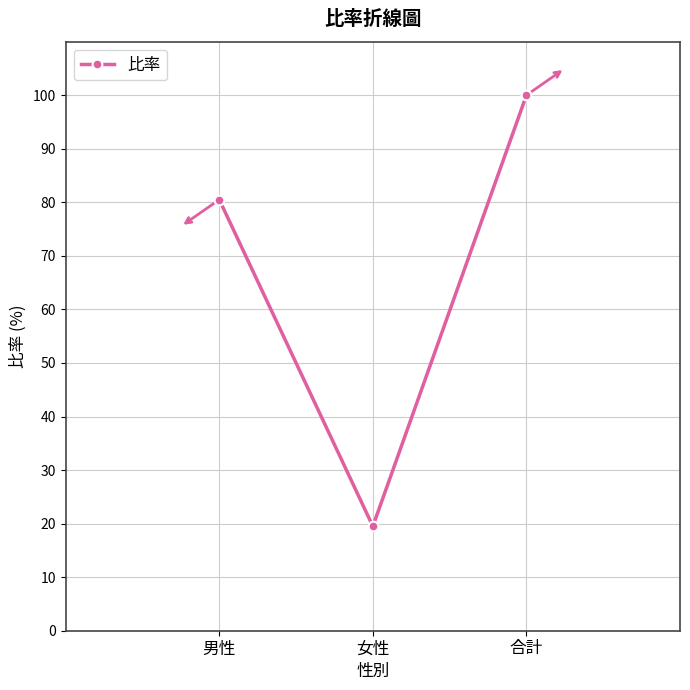

Rank the categories by value from lowest to highest.

女性, 男性, 合計